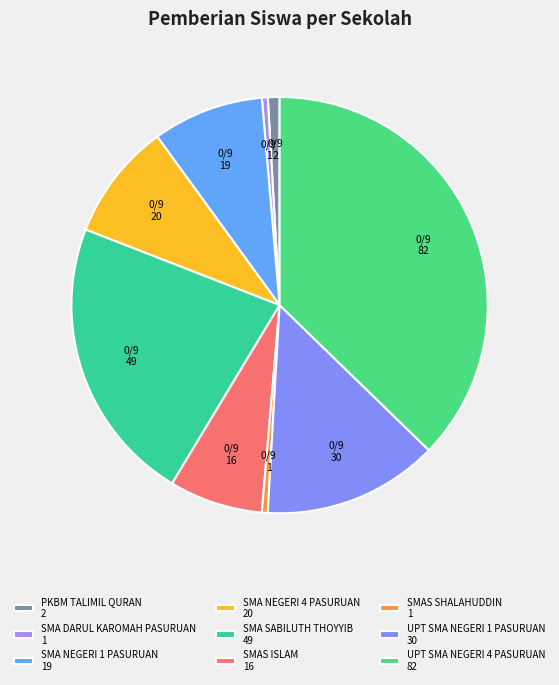

The SMA SABILUTH THOYYIB slice represents 22% of the pie. True or false?

True